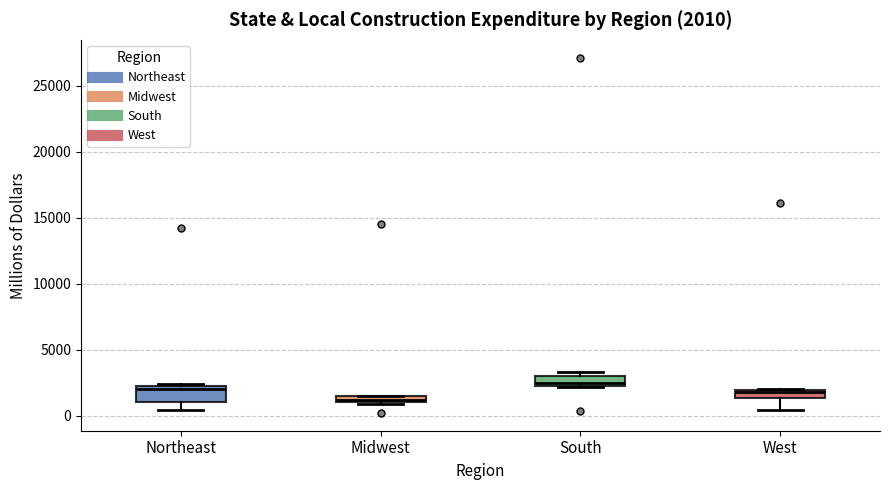

Which box is the tallest, from its lower edge to its upper edge?

Northeast